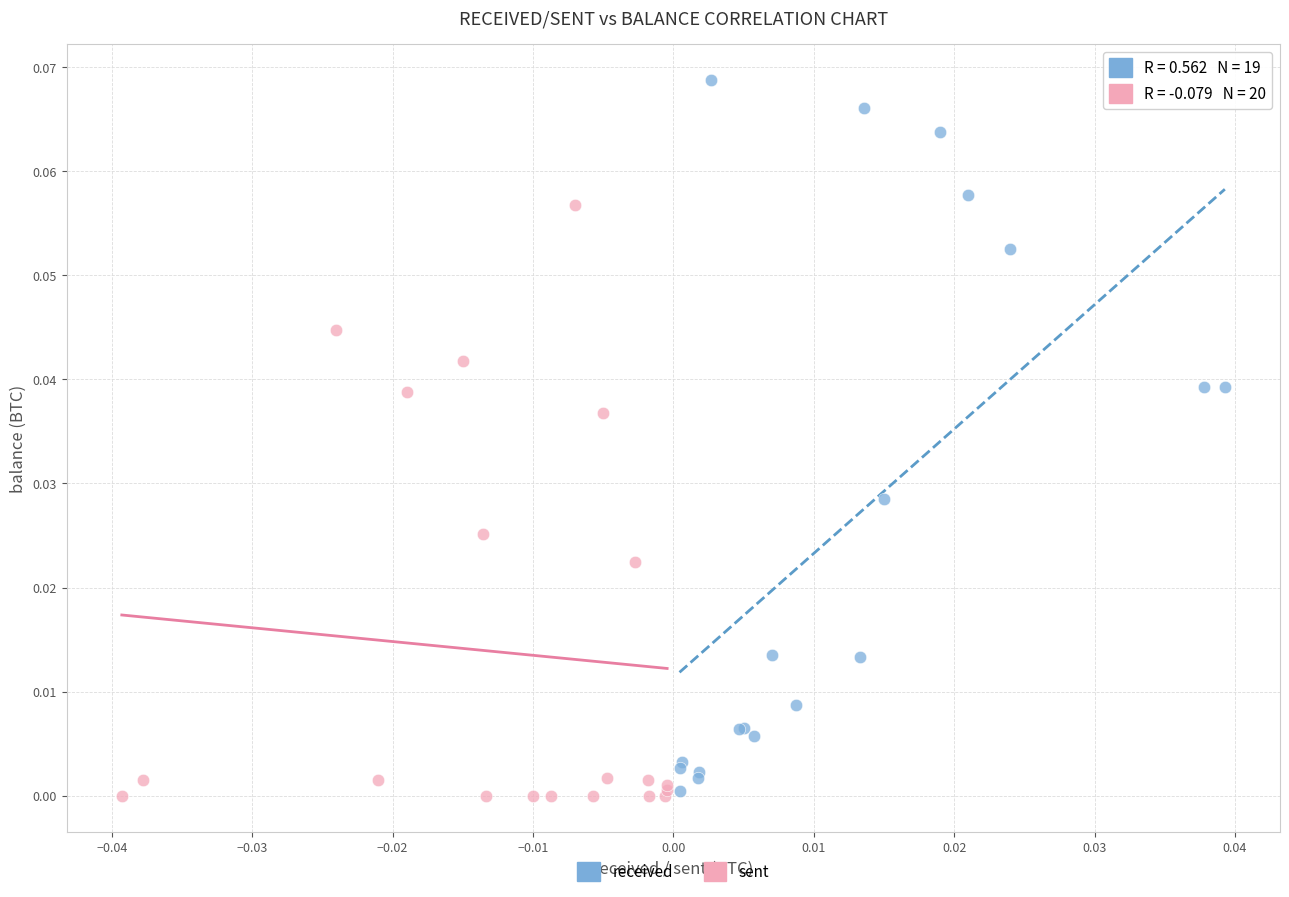

Which series contains the highest Y value?

received